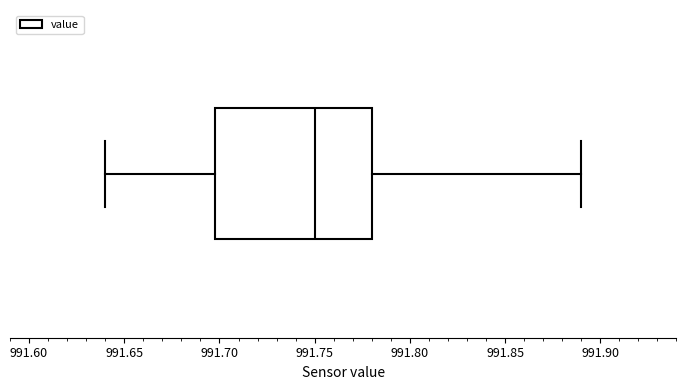

Read this box plot against the x-axis: the position of the median line, the range covered by the box, and the ends of both whiskers. The values are not printed on the chart, so give them approximately, as read against the axis.

median 991.75, box 991.70 to 991.78, whiskers 991.64 to 991.89